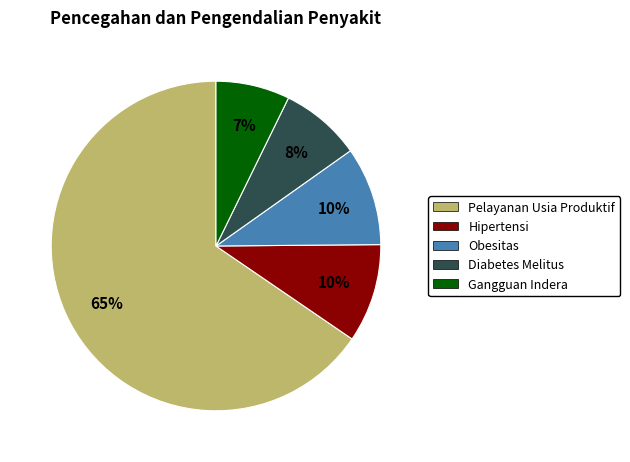

Which category accounts for the majority?

Pelayanan Usia Produktif